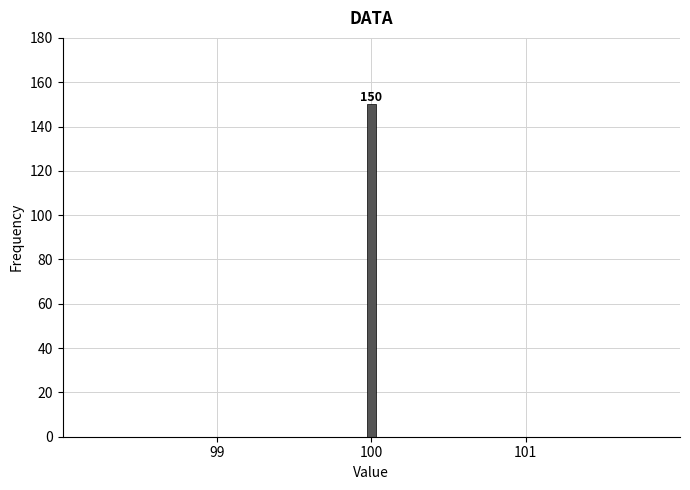

Read against the x-axis, roughly where is the centre of the tallest bar?

100.0